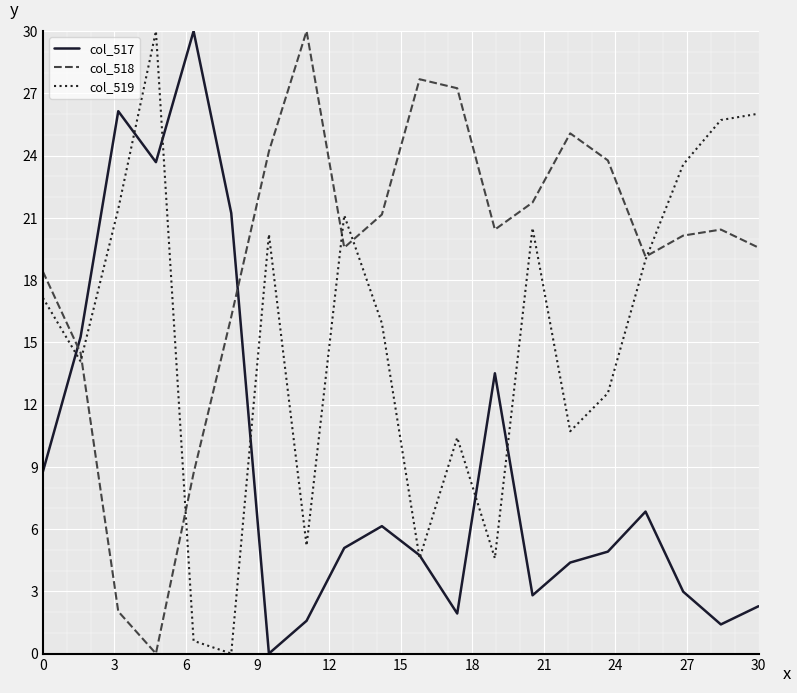

How many times do col_518 and col_517 cross each other?

2